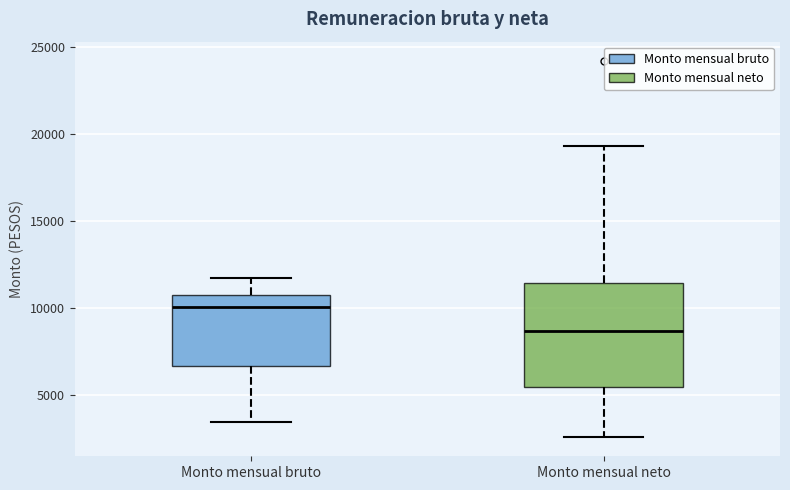

Reading left to right, read every box against the y-axis: the position of its median line, the range the box covers, and the ends of its whiskers. The values are not printed on the chart, so give them approximately, as read against the axis.

Monto mensual bruto: median 10000, box 6500 to 10500, whiskers 3500 to 11500
Monto mensual neto: median 8500, box 5500 to 11500, whiskers 2500 to 19500